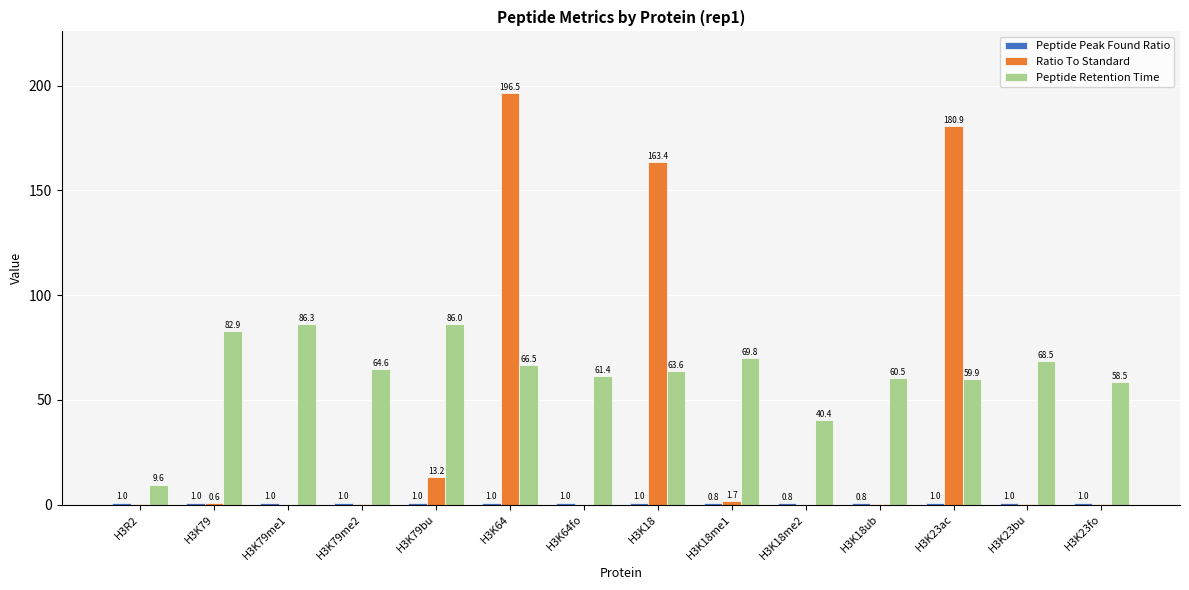

Which series has the largest total across all categories?

Peptide Retention Time